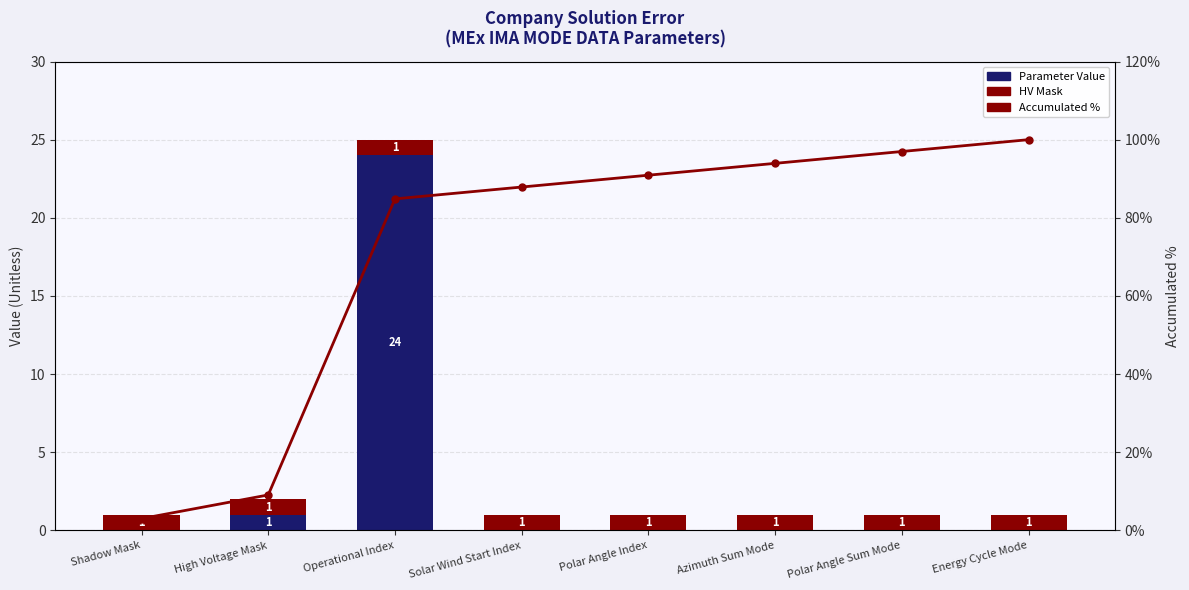

At which category is the sum across all series the highest?

Operational Index